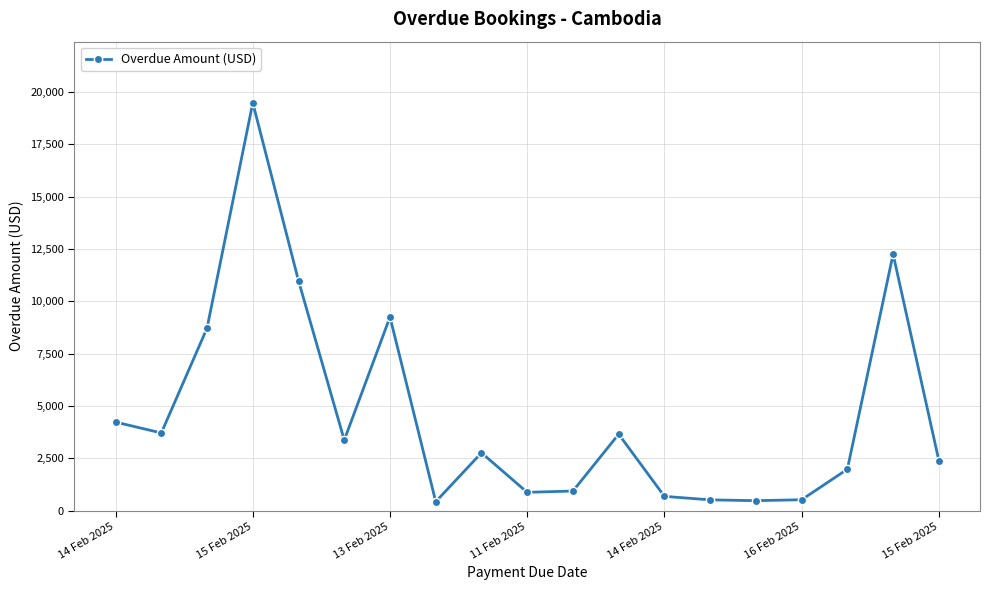

What is the sum of all values?

87226